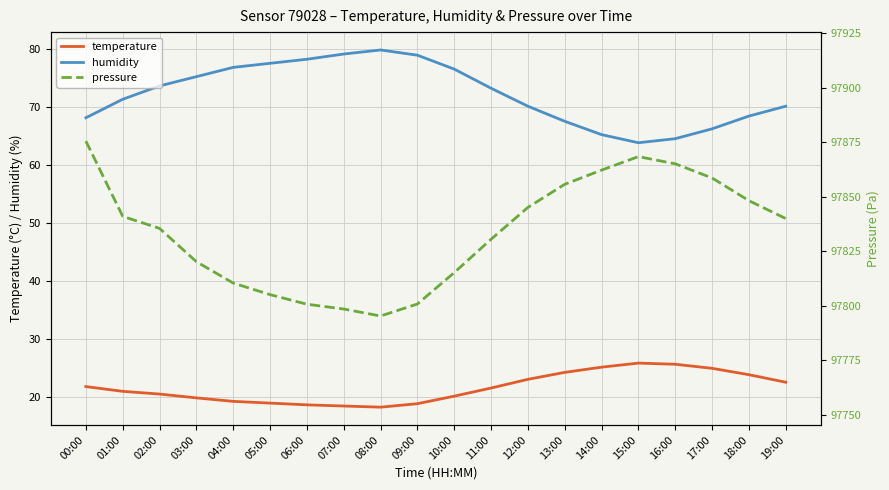

How many data points in temperature are less than 21?

10